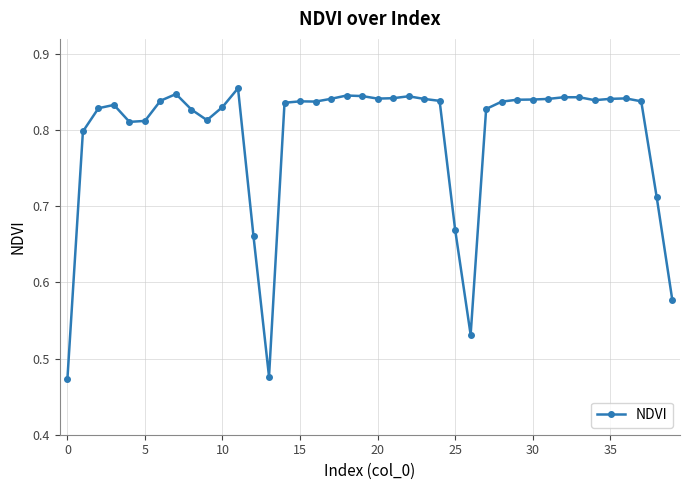

True or false: there are more than 1 points higher than both neighbors.

True